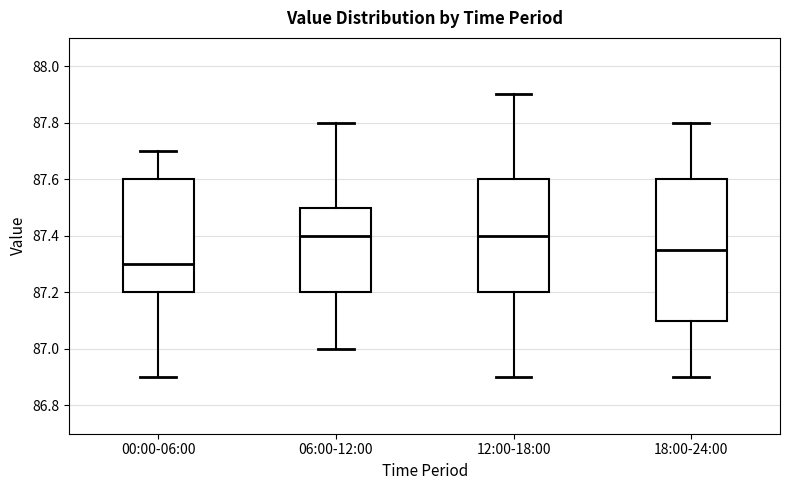

Reading left to right, transcribe this box plot: for each box, give where its median line is, the range the box spans, and where its two whiskers end, as read against the y-axis. The values are not printed on the chart, so give them approximately, as read against the axis.

00:00-06:00: median 87.30, box 87.20 to 87.60, whiskers 86.90 to 87.70
06:00-12:00: median 87.40, box 87.20 to 87.50, whiskers 87.00 to 87.80
12:00-18:00: median 87.40, box 87.20 to 87.60, whiskers 86.90 to 87.90
18:00-24:00: median 87.36, box 87.10 to 87.60, whiskers 86.90 to 87.80